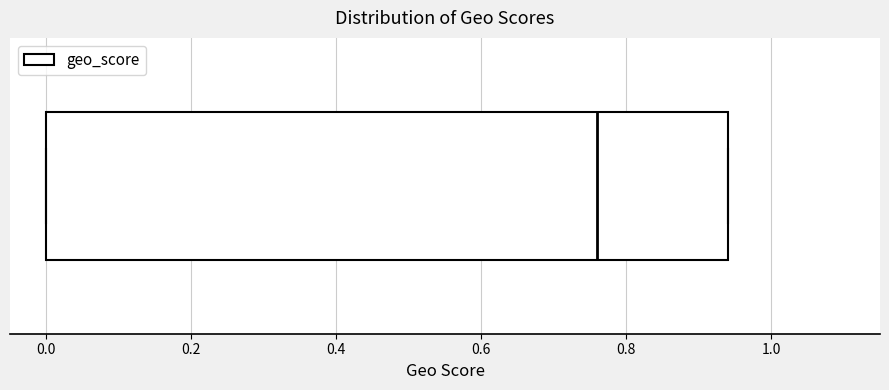

Read this box plot against the x-axis: the position of the median line, the range covered by the box, and the ends of both whiskers. The values are not printed on the chart, so give them approximately, as read against the axis.

median 0.76, box 0.00 to 0.94, whiskers 0.00 to 0.94